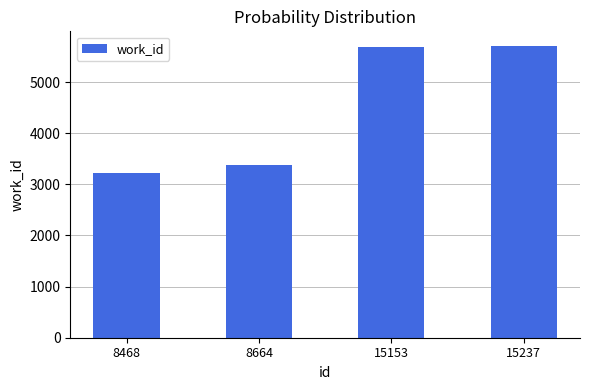

What is the minimum value shown in the chart?

3224